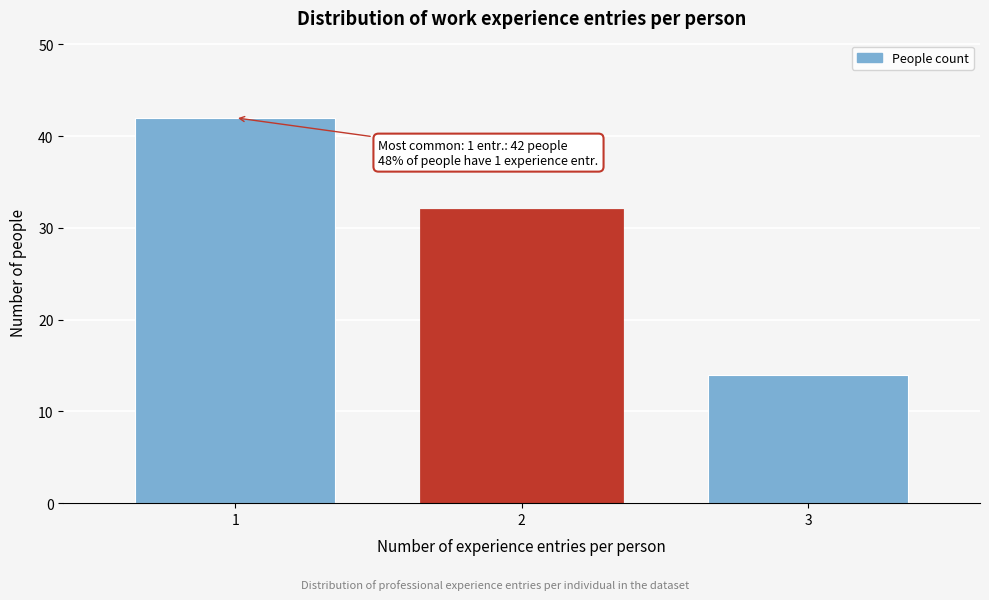

Reading right to left, what are all the values shown in this chart?

14	32	42